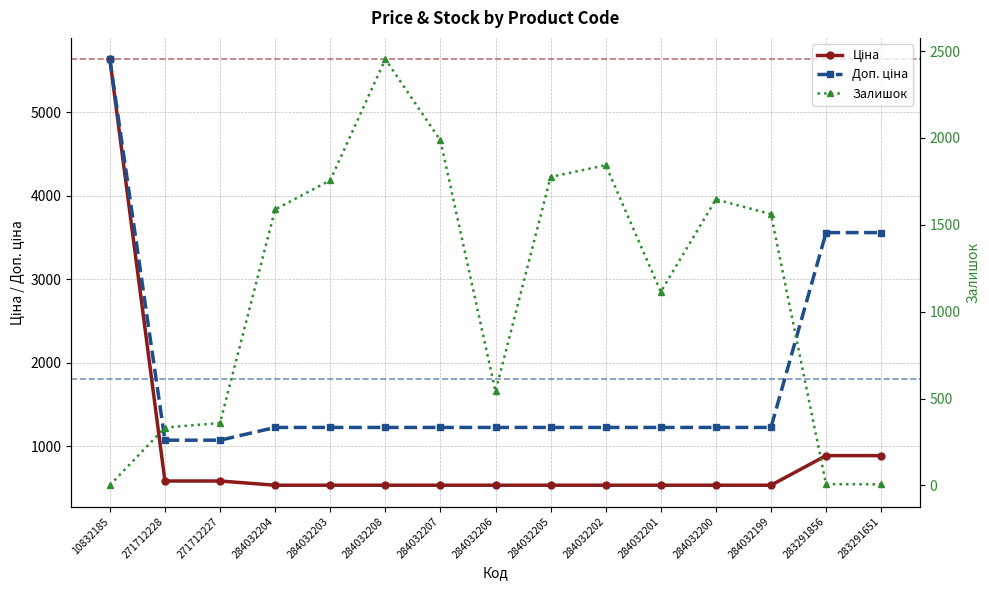

What is the sum of all Ціна values?

13941.9